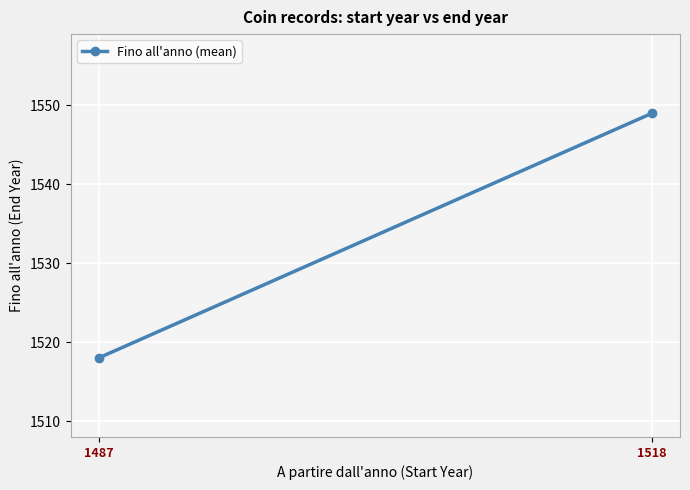

What is the greatest value displayed?

1549